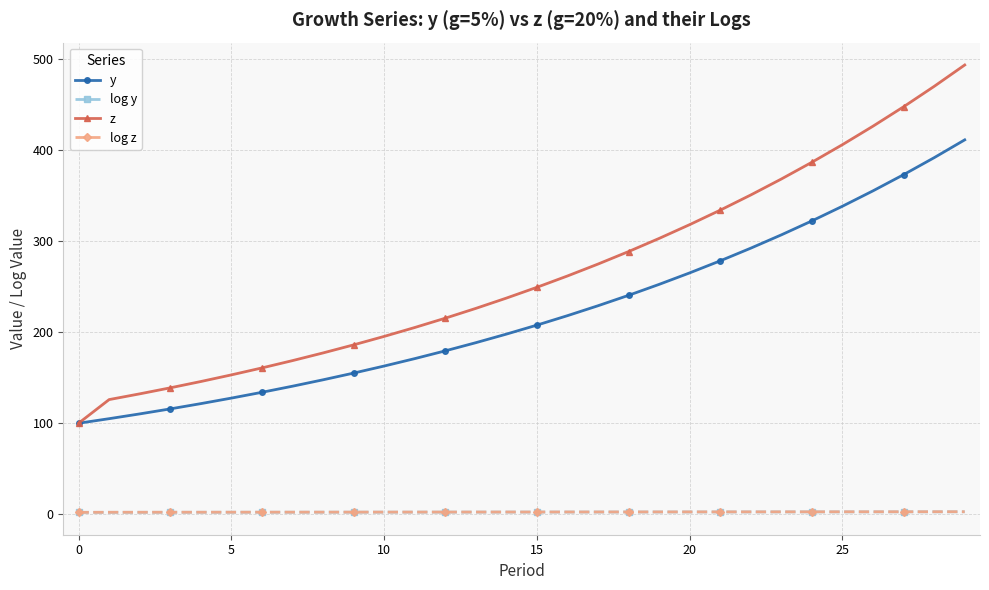

True or false: log z and z intersect in this chart.

False